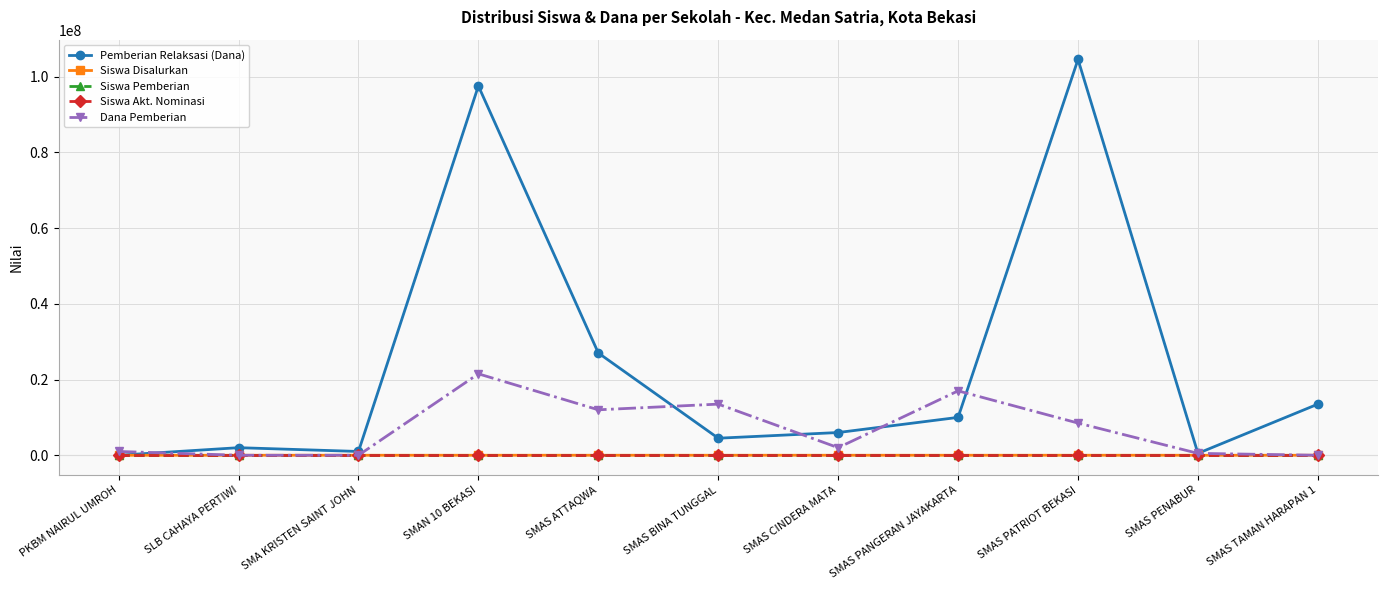

Between SMAS CINDERA MATA and SMAS PATRIOT BEKASI, which series saw the biggest shift?

Pemberian Relaksasi (Dana)